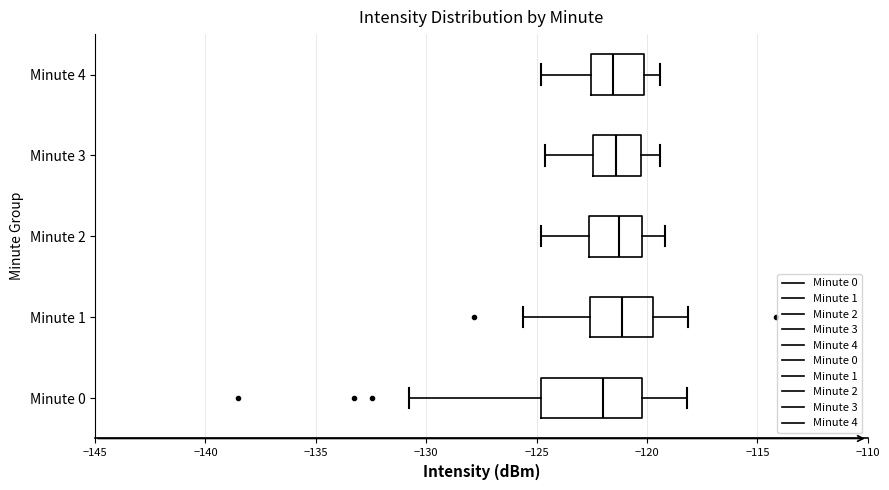

Reading bottom to top, read every box against the x-axis: the position of its median line, the range the box covers, and the ends of its whiskers. The values are not printed on the chart, so give them approximately, as read against the axis.

Minute 0: median -122.0, box -125.0 to -120.0, whiskers -131.0 to -118.0
Minute 1: median -121.0, box -122.5 to -119.5, whiskers -125.5 to -118.0
Minute 2: median -121.0, box -122.5 to -120.0, whiskers -125.0 to -119.0
Minute 3: median -121.5, box -122.5 to -120.0, whiskers -124.5 to -119.5
Minute 4: median -121.5, box -122.5 to -120.0, whiskers -125.0 to -119.5